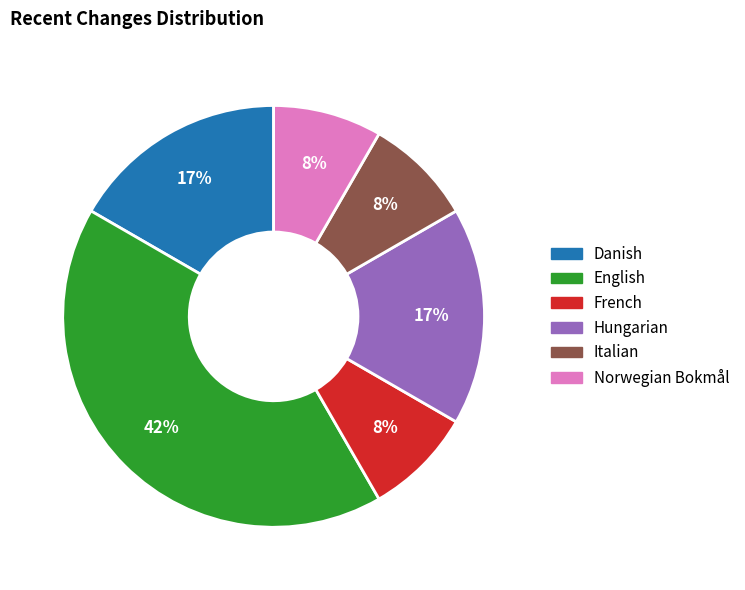

To the nearest percent, what is the average slice percentage?

17%